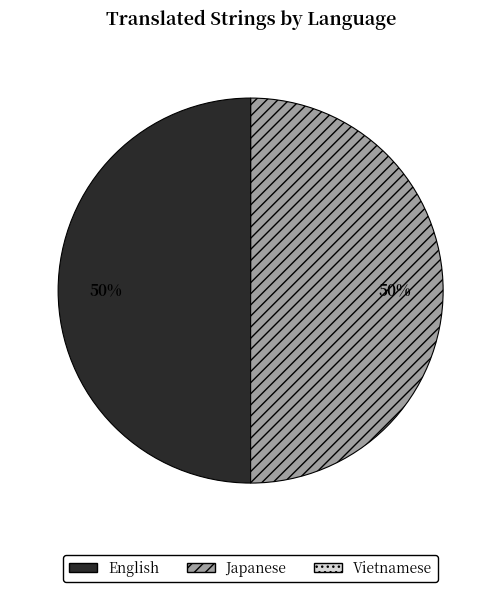

Do English and Japanese together represent more than half of the pie?

Yes